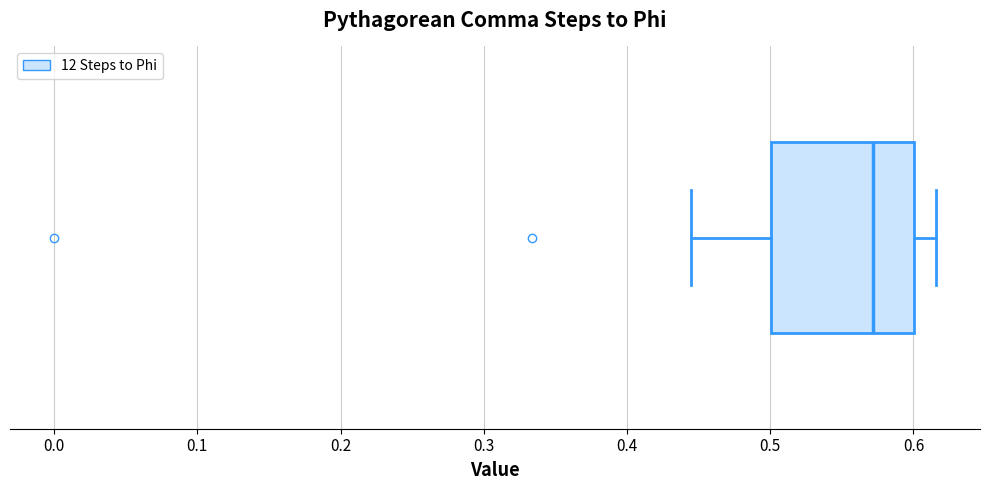

Read this box plot against the x-axis: the position of the median line, the range covered by the box, and the ends of both whiskers. The values are not printed on the chart, so give them approximately, as read against the axis.

median 0.57, box 0.50 to 0.60, whiskers 0.44 to 0.62